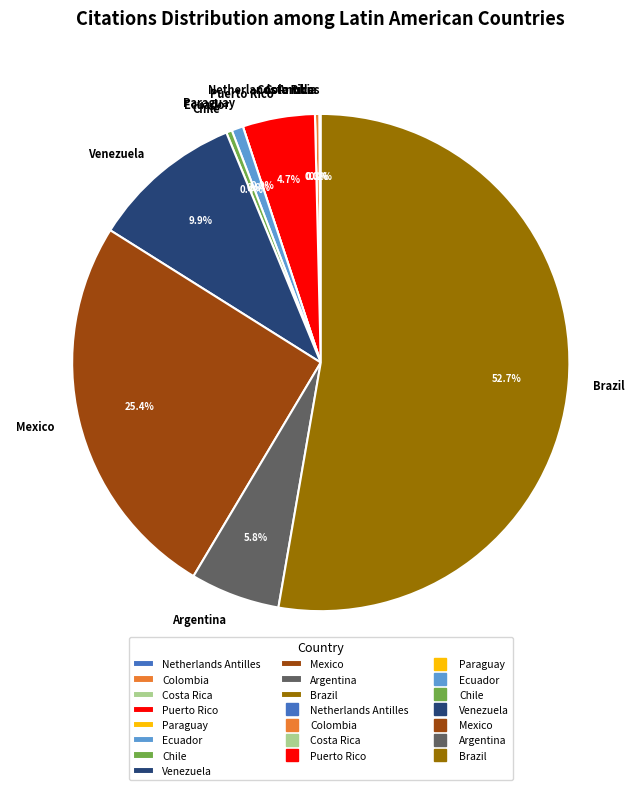

Rank the categories by value from lowest to highest.

Costa Rica, Paraguay, Netherlands Antilles, Colombia, Chile, Ecuador, Puerto Rico, Argentina, Venezuela, Mexico, Brazil